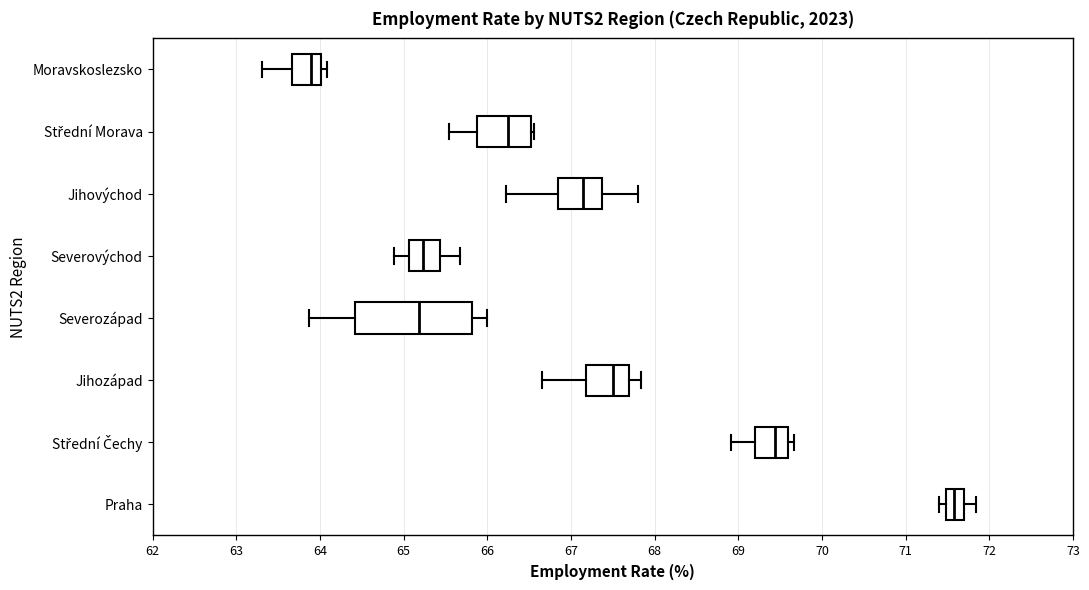

Which box is the widest, from its left edge to its right edge?

Severozápad